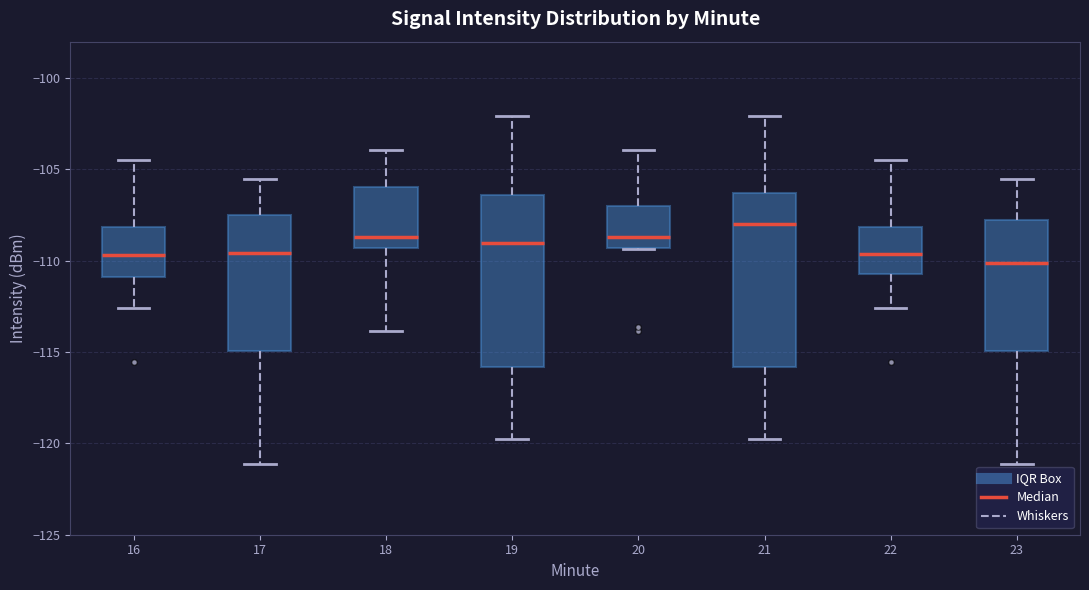

Where does the upper whisker of the box at x = 20 end on the y-axis? The values are not printed on the chart, so give them approximately, as read against the axis.

-104.0